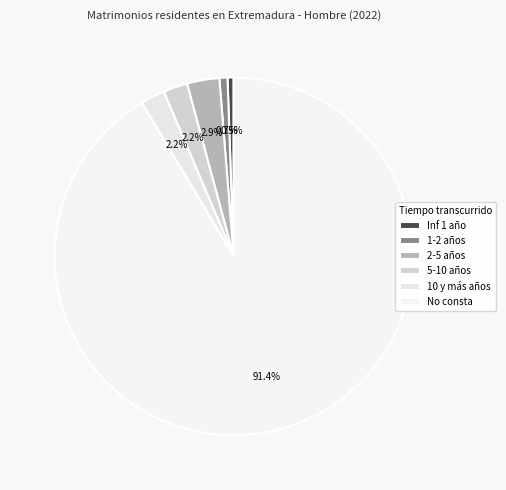

How many slices are in this pie chart?

6